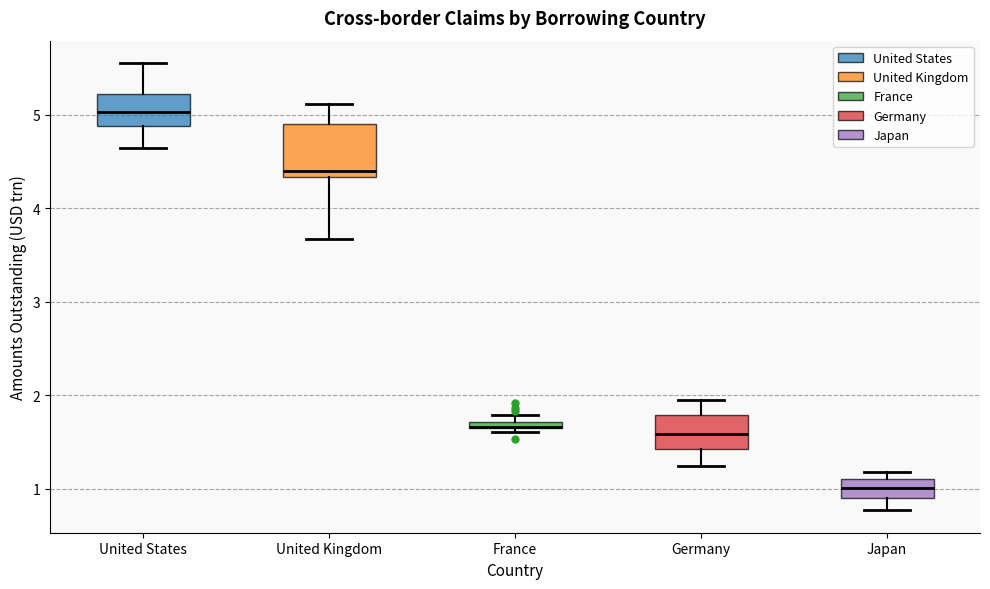

Where is the upper edge of the box for Germany on the y-axis? The values are not printed on the chart, so give them approximately, as read against the axis.

1.8